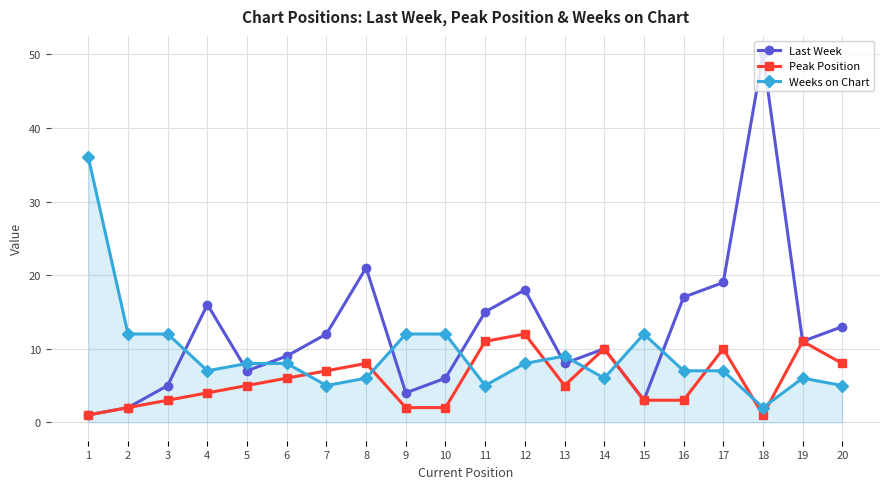

List the series in order of their peak value, lowest first.

Peak Position, Weeks on Chart, Last Week